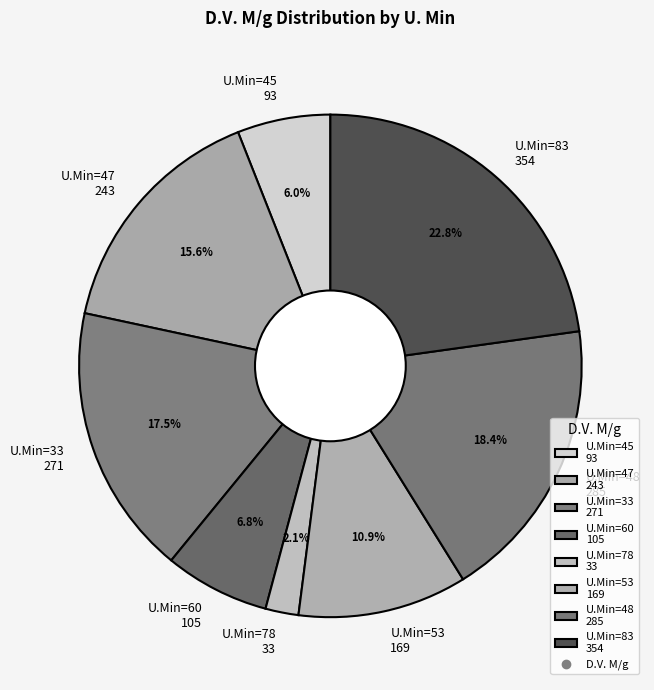

Approximately how many times larger is the value at U.Min=48 285 compared to U.Min=47 243?

1.2